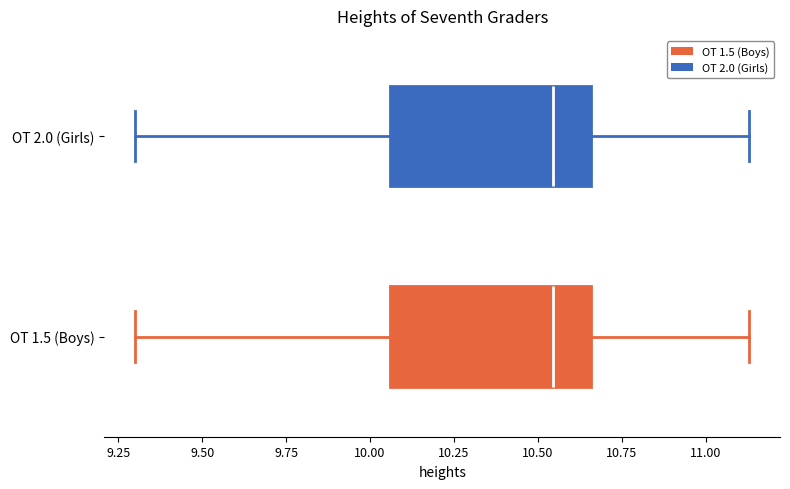

Reading bottom to top, transcribe this box plot: for each box, give where its median line is, the range the box spans, and where its two whiskers end, as read against the x-axis. The values are not printed on the chart, so give them approximately, as read against the axis.

OT 1.5 (Boys): median 10.55, box 10.05 to 10.65, whiskers 9.30 to 11.15
OT 2.0 (Girls): median 10.55, box 10.05 to 10.65, whiskers 9.30 to 11.15